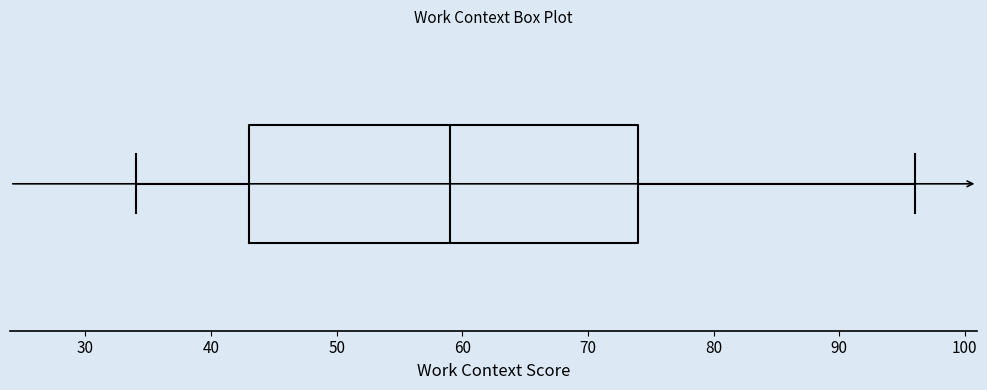

Read this box plot against the x-axis: the position of the median line, the range covered by the box, and the ends of both whiskers. The values are not printed on the chart, so give them approximately, as read against the axis.

median 59, box 43 to 74, whiskers 34 to 96